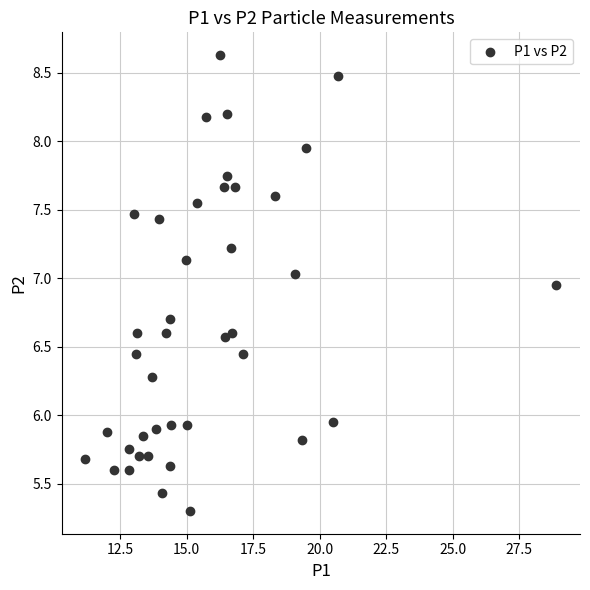

What is the range of X values (max minus min)?

17.7